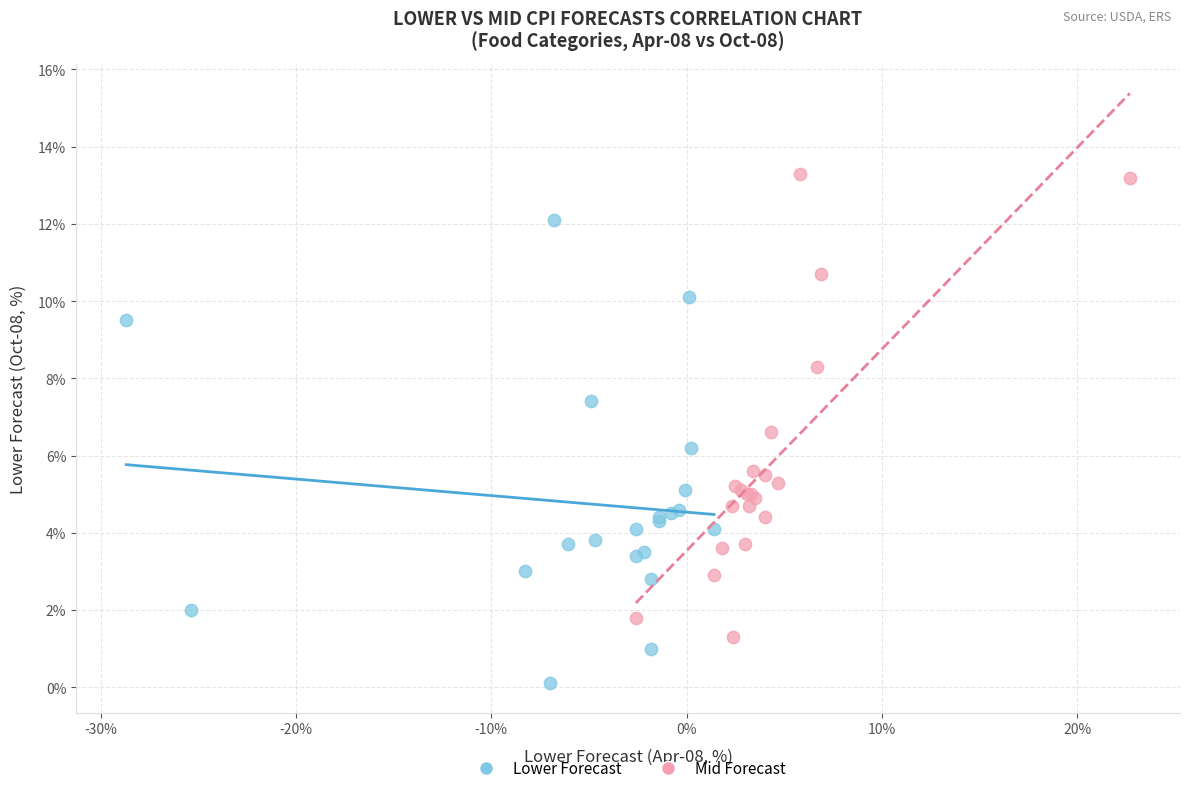

Which series contains the lowest Y value?

Lower Forecast